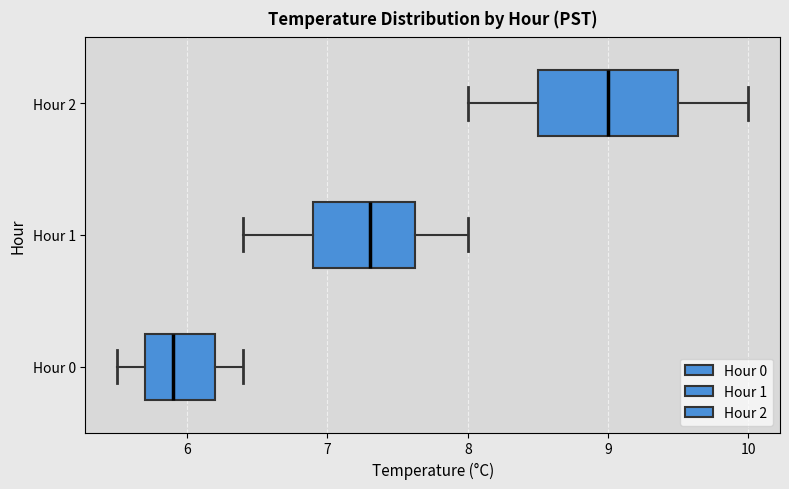

Reading bottom to top, read every box against the x-axis: the position of its median line, the range the box covers, and the ends of its whiskers. The values are not printed on the chart, so give them approximately, as read against the axis.

Hour 0: median 5.9, box 5.7 to 6.2, whiskers 5.5 to 6.4
Hour 1: median 7.3, box 6.9 to 7.6, whiskers 6.4 to 8.0
Hour 2: median 9.0, box 8.5 to 9.5, whiskers 8.0 to 10.0